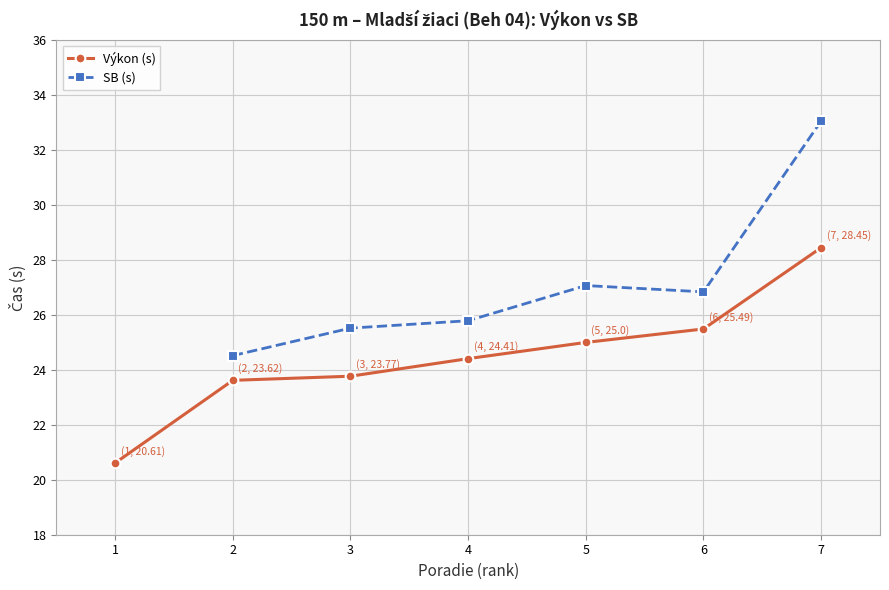

At how many categories does at least one series exceed 28?

1